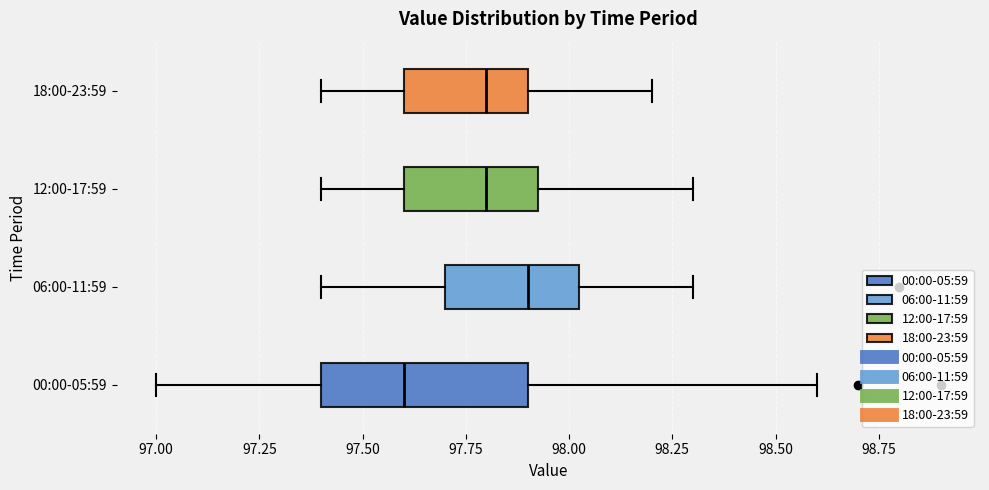

Comparing the boxes themselves (not the whiskers), which one is the widest?

00:00-05:59